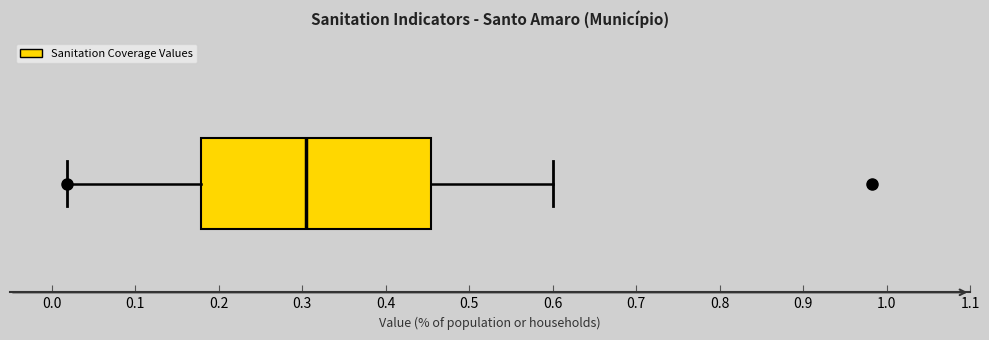

Where does the median line of the box sit on the x-axis? The values are not printed on the chart, so give them approximately, as read against the axis.

0.30